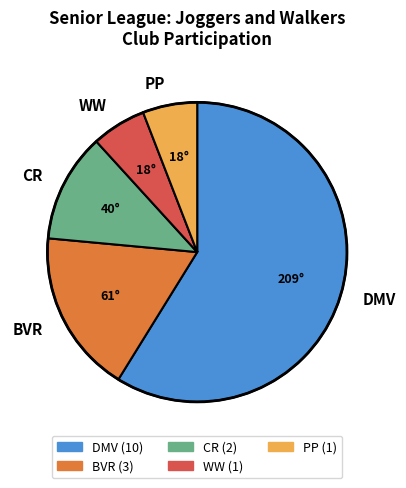

What is the largest slice in the pie chart?

DMV